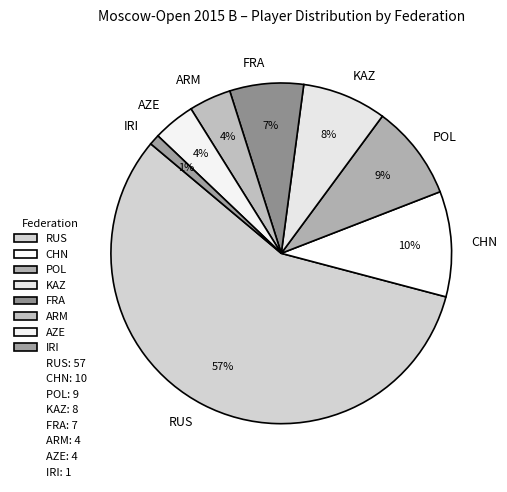

How many segments does this pie chart have?

8